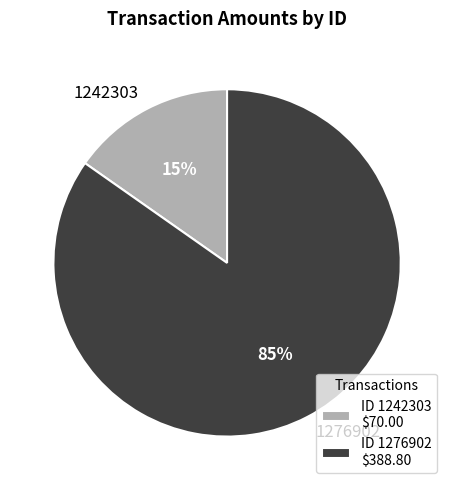

Combined, do 1242303 and 1276902 account for over 50%?

Yes